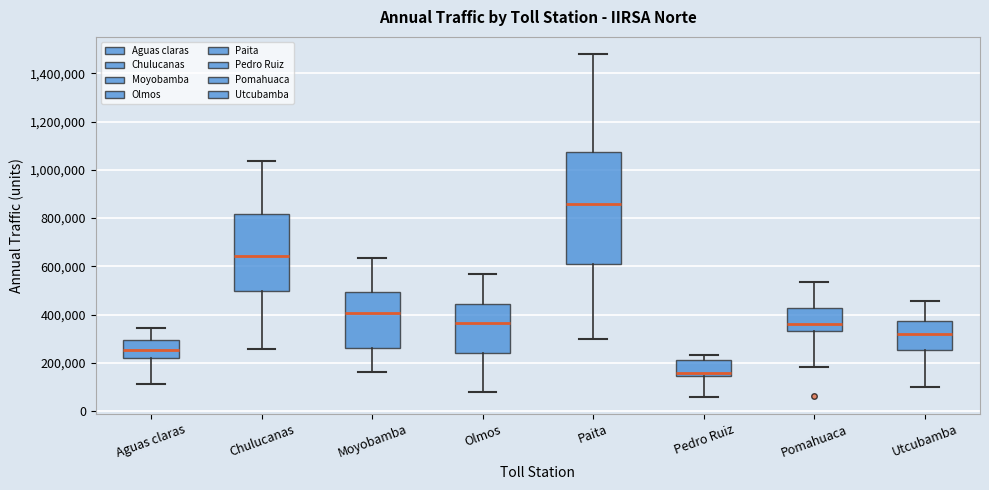

Comparing the boxes themselves (not the whiskers), which one is the tallest?

Paita